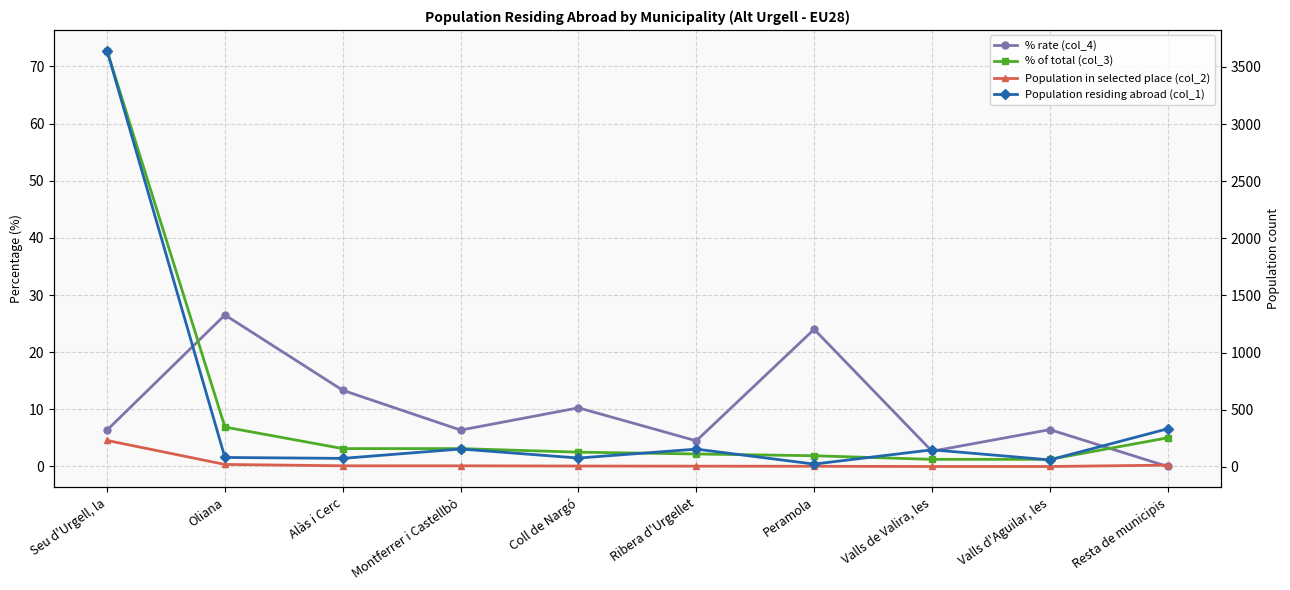

The Population residing abroad (col_1) series shows 1243.0 at Seu d'Urgell, la. True or false?

False